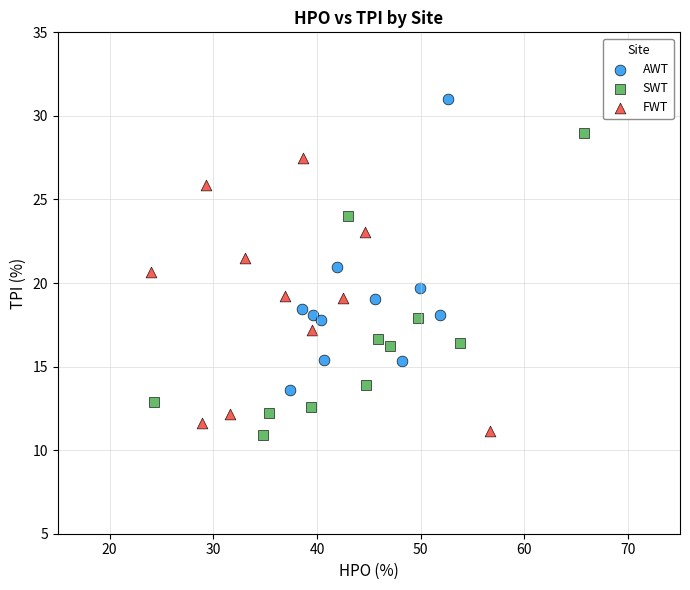

Which series reaches the maximum Y coordinate?

AWT